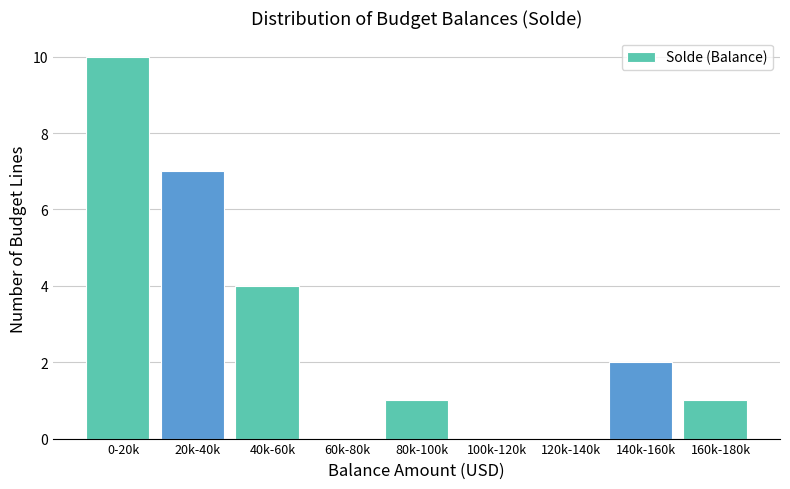

Reading left to right, extract all data points from this chart.

0-20k=10	20k-40k=7	40k-60k=4	60k-80k=0	80k-100k=1	100k-120k=0	120k-140k=0	140k-160k=2	160k-180k=1